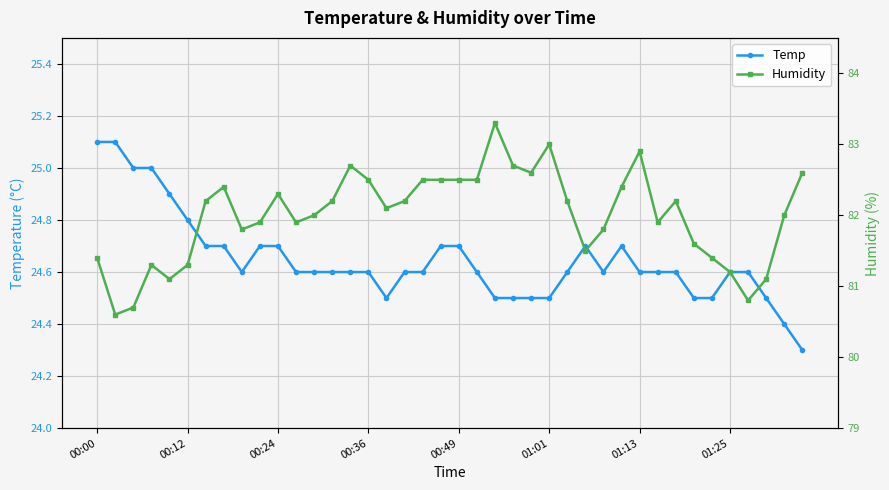

What is the label of the 24th point from the left?

23